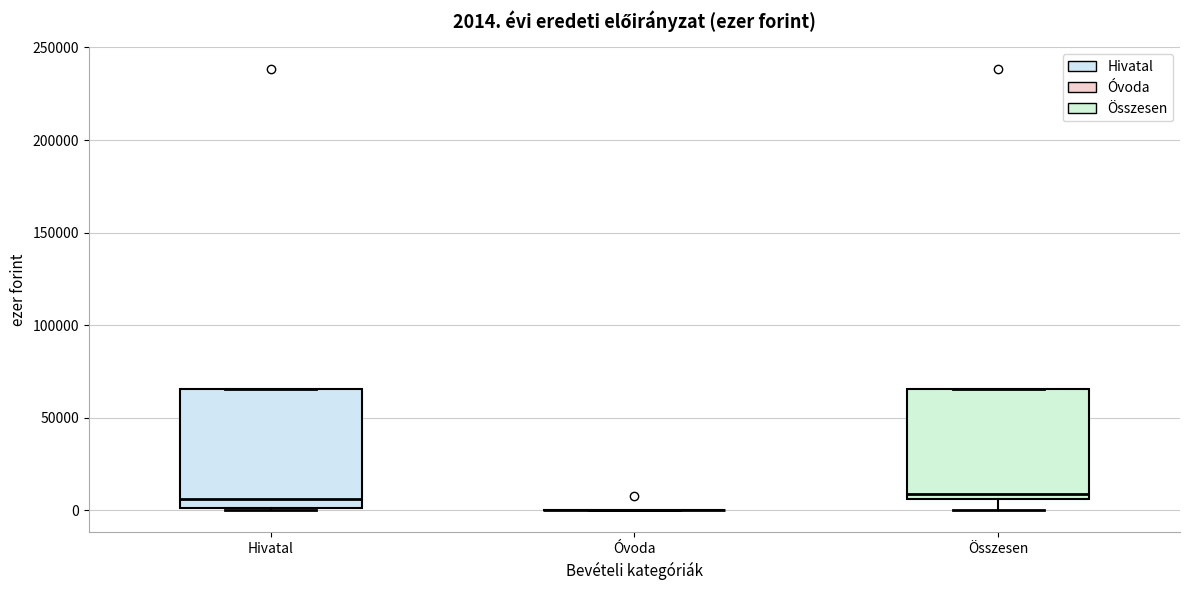

Comparing the boxes themselves (not the whiskers), which one is the tallest?

Hivatal